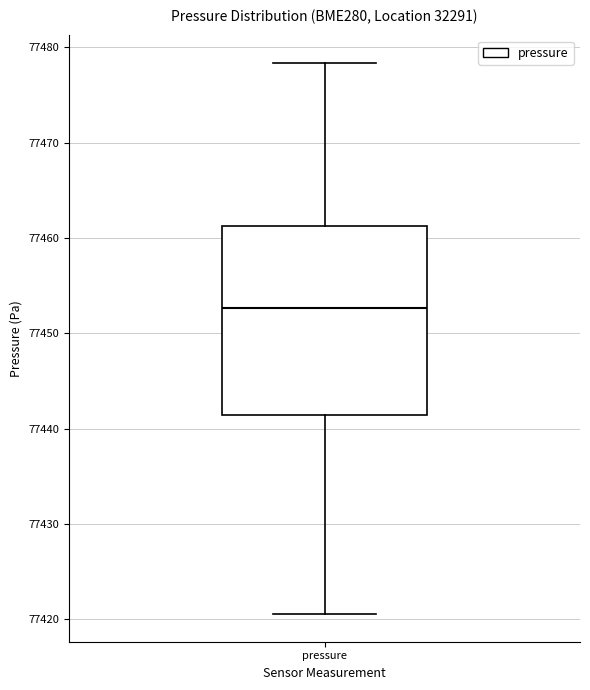

Transcribe this box plot: give where the median line is, the range the box spans, and where the two whiskers end, as read against the y-axis. The values are not printed on the chart, so give them approximately, as read against the axis.

median 77453, box 77441 to 77461, whiskers 77421 to 77478